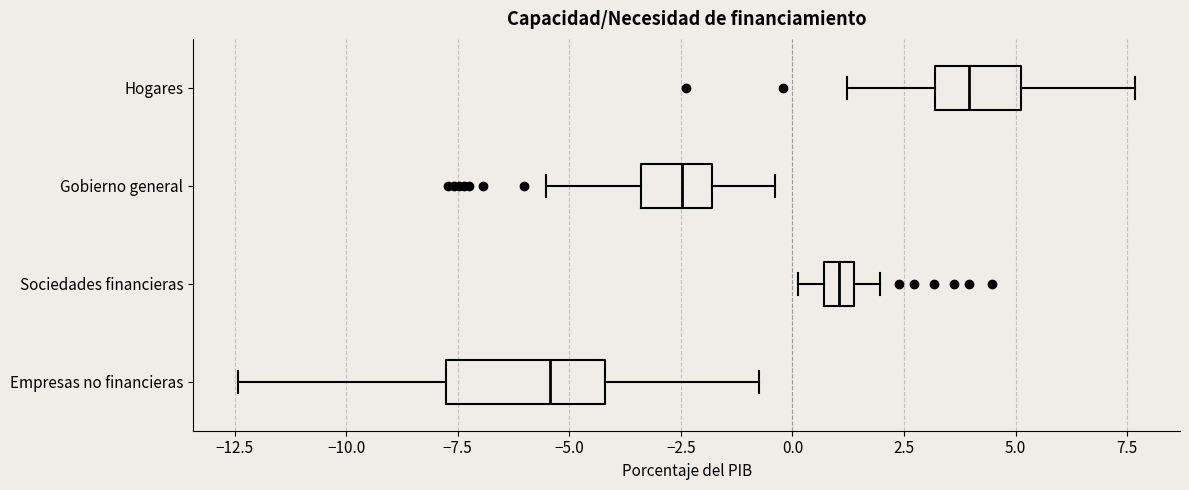

Which box's median line is the furthest to the left?

Empresas no financieras